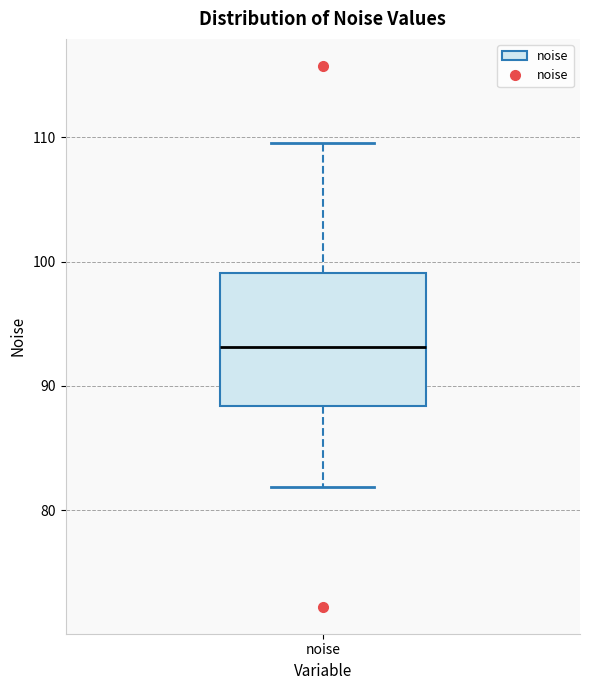

Transcribe this box plot: give where the median line is, the range the box spans, and where the two whiskers end, as read against the y-axis. The values are not printed on the chart, so give them approximately, as read against the axis.

median 93, box 88 to 99, whiskers 82 to 110